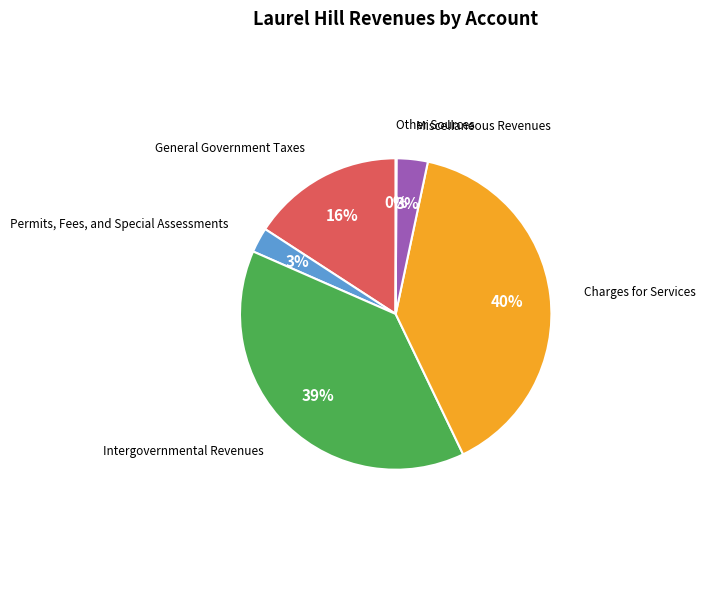

To the nearest percent, what is the difference between the General Government Taxes and Charges for Services slice percentages?

24%